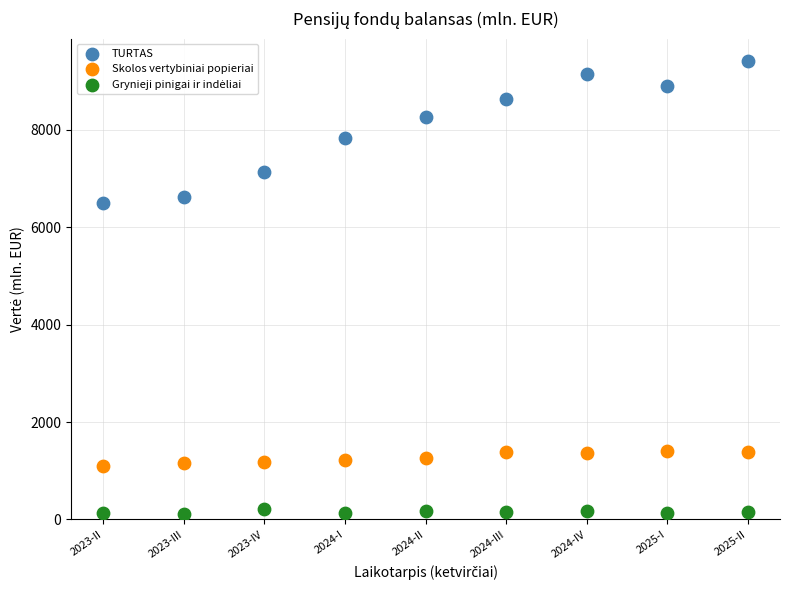

Which series contains the highest Y value?

TURTAS